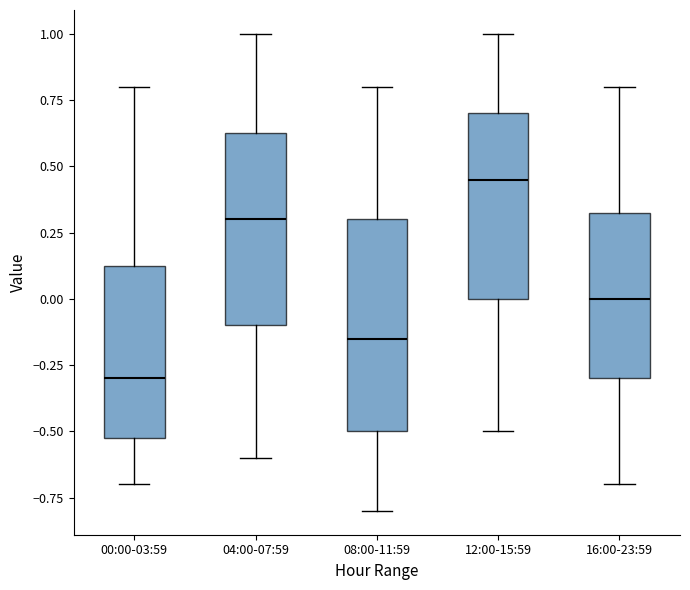

Which box is the tallest, from its lower edge to its upper edge?

08:00-11:59